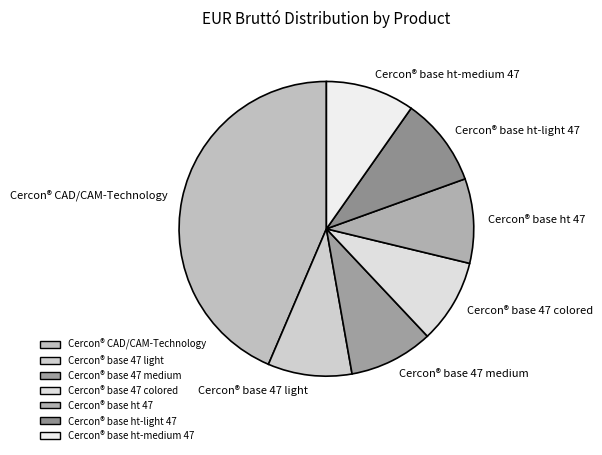

Does Cercon® base 47 medium account for over 50% of the chart?

No